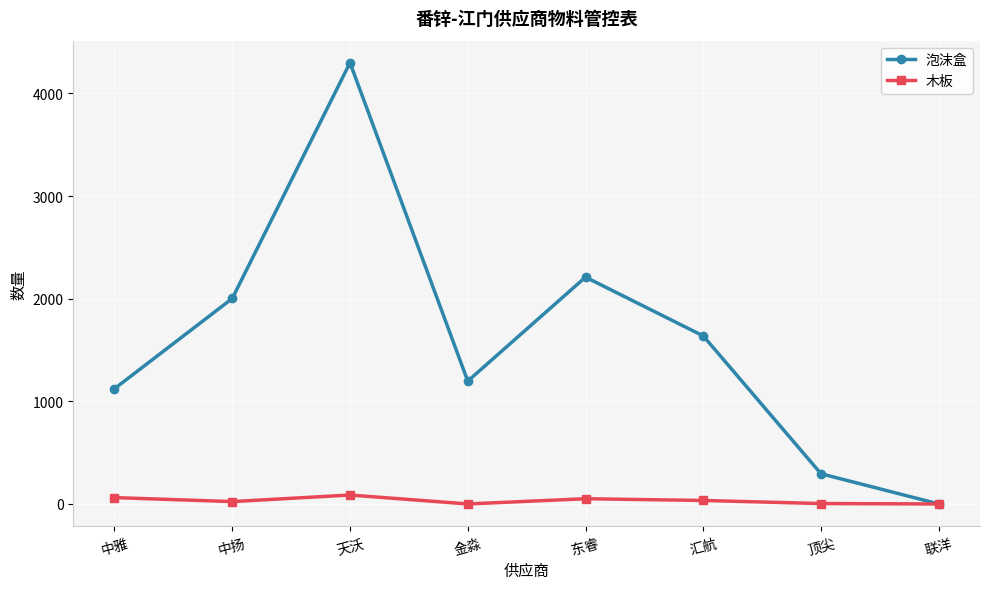

List the series in order of their peak value, highest first.

泡沫盒, 木板